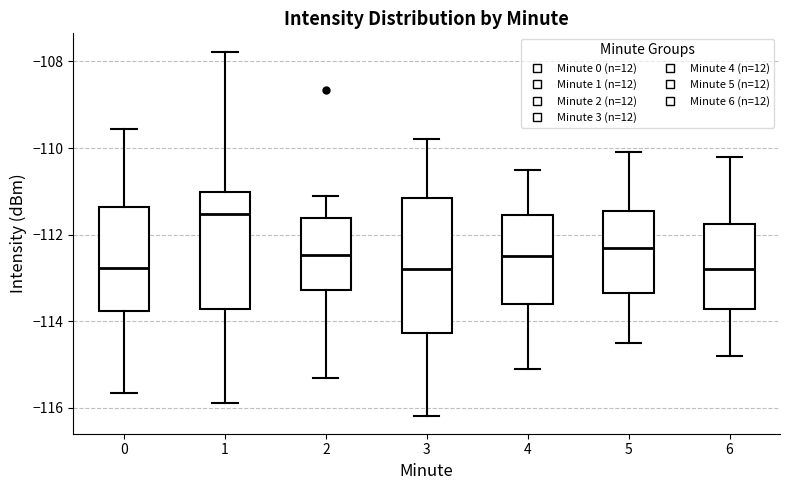

Reading left to right, read every box against the y-axis: the position of its median line, the range the box covers, and the ends of its whiskers. The values are not printed on the chart, so give them approximately, as read against the axis.

0: median -112.8, box -113.8 to -111.4, whiskers -115.6 to -109.6
1: median -111.6, box -113.8 to -111.0, whiskers -115.8 to -107.8
2: median -112.4, box -113.2 to -111.6, whiskers -115.4 to -111.2
3: median -112.8, box -114.2 to -111.2, whiskers -116.2 to -109.8
4: median -112.4, box -113.6 to -111.6, whiskers -115.0 to -110.4
5: median -112.2, box -113.4 to -111.4, whiskers -114.4 to -110.0
6: median -112.8, box -113.8 to -111.8, whiskers -114.8 to -110.2